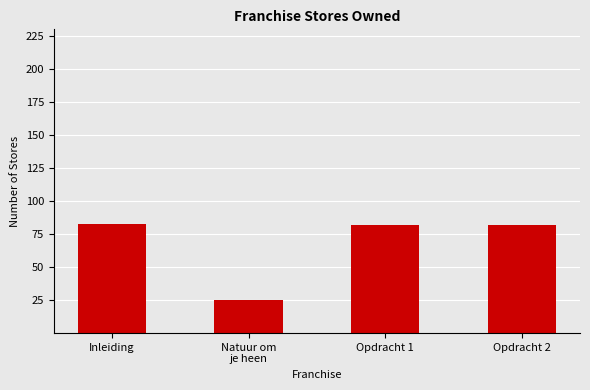

What is the maximum value shown in the chart?

82.3